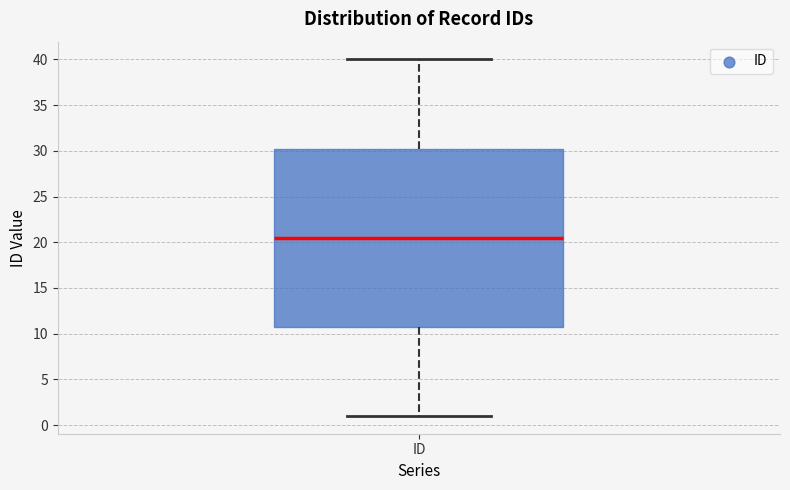

Read this box plot against the y-axis: the position of the median line, the range covered by the box, and the ends of both whiskers. The values are not printed on the chart, so give them approximately, as read against the axis.

median 20.5, box 11.0 to 30.5, whiskers 1.0 to 40.0